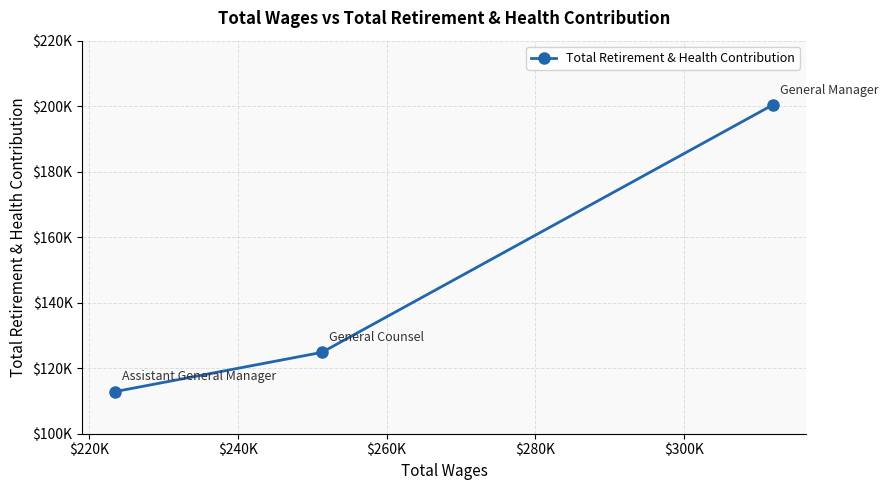

Count the number of values greater than 124835.

1